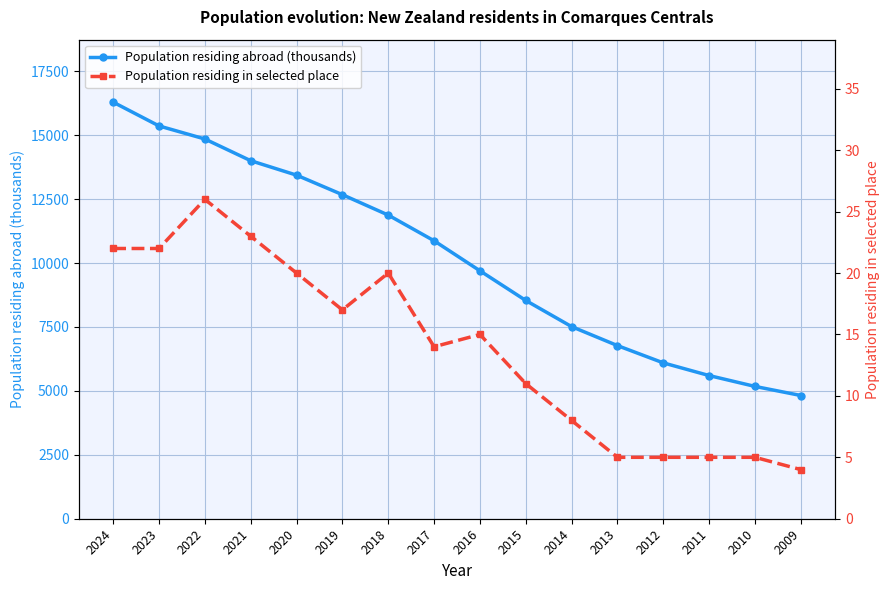

Which label corresponds to the largest value in the chart?

2024